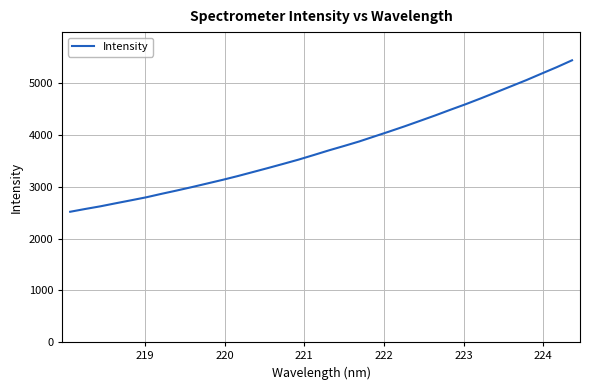

What is the difference between the maximum and minimum values?

2925.3